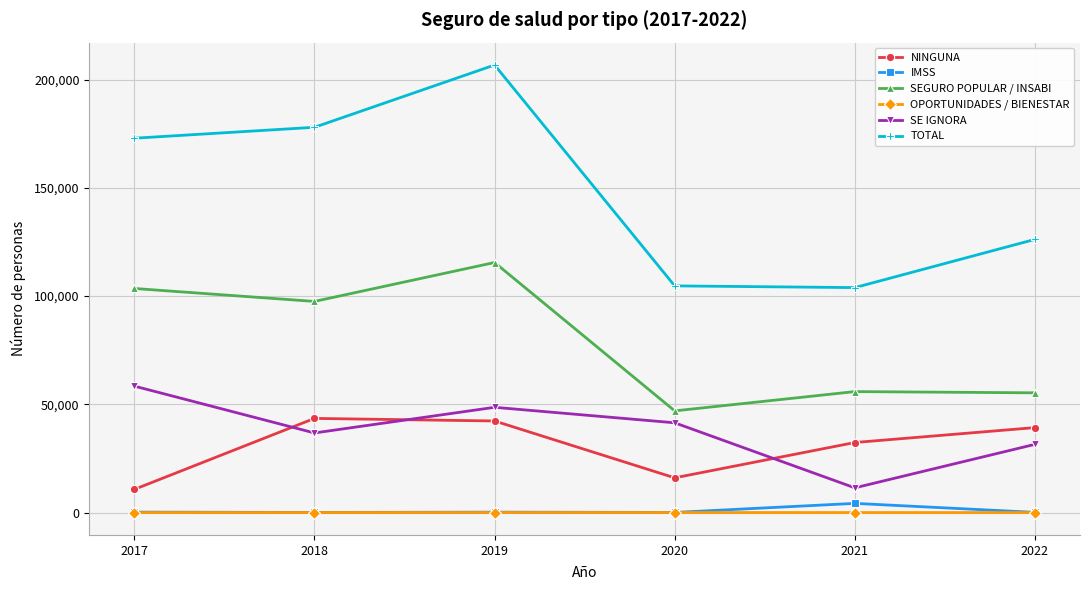

True or false: NINGUNA and OPORTUNIDADES / BIENESTAR intersect in this chart.

False